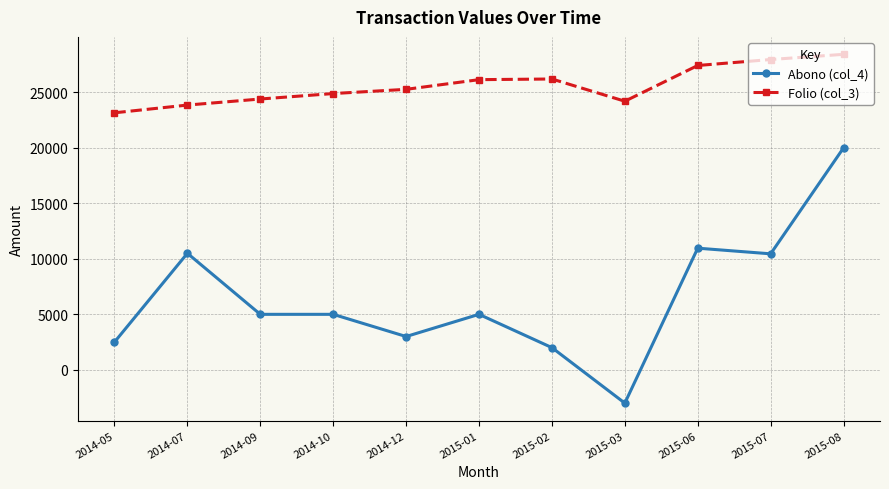

True or false: Abono (col_4) has more than 1 points higher than both neighbors.

True